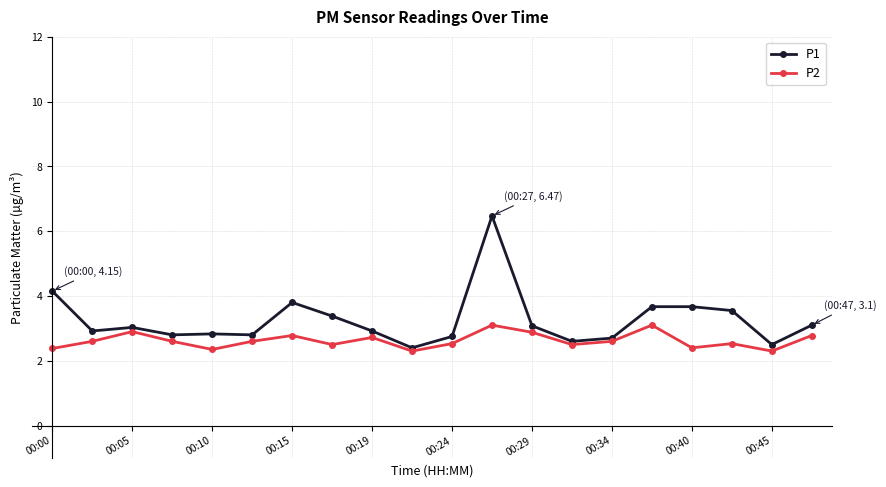

What is the minimum value shown in the chart?

2.3